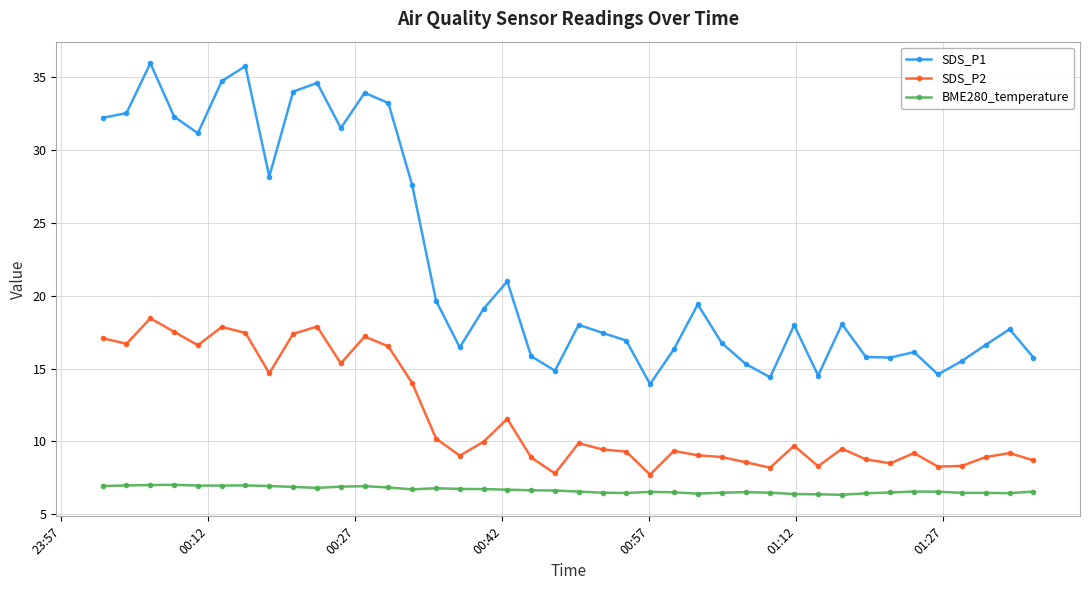

At how many categories does at least one series exceed 26?

14